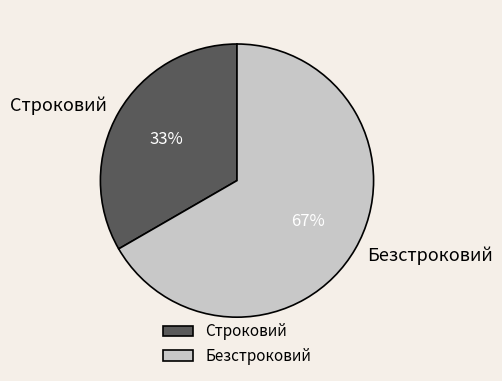

The Безстроковий slice represents 67% of the pie. True or false?

True